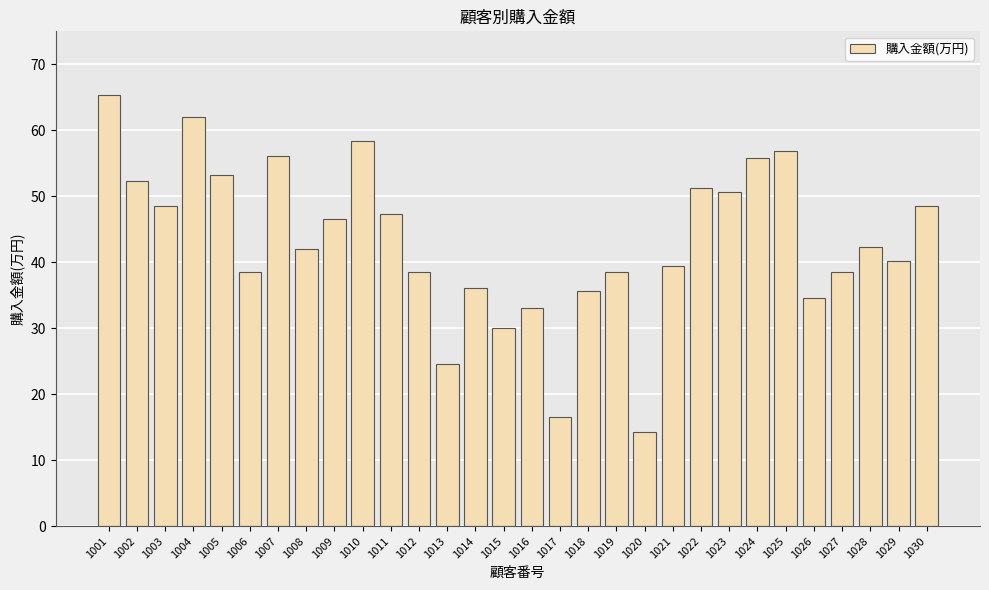

Which has a higher value, 1003 or 1015?

1003